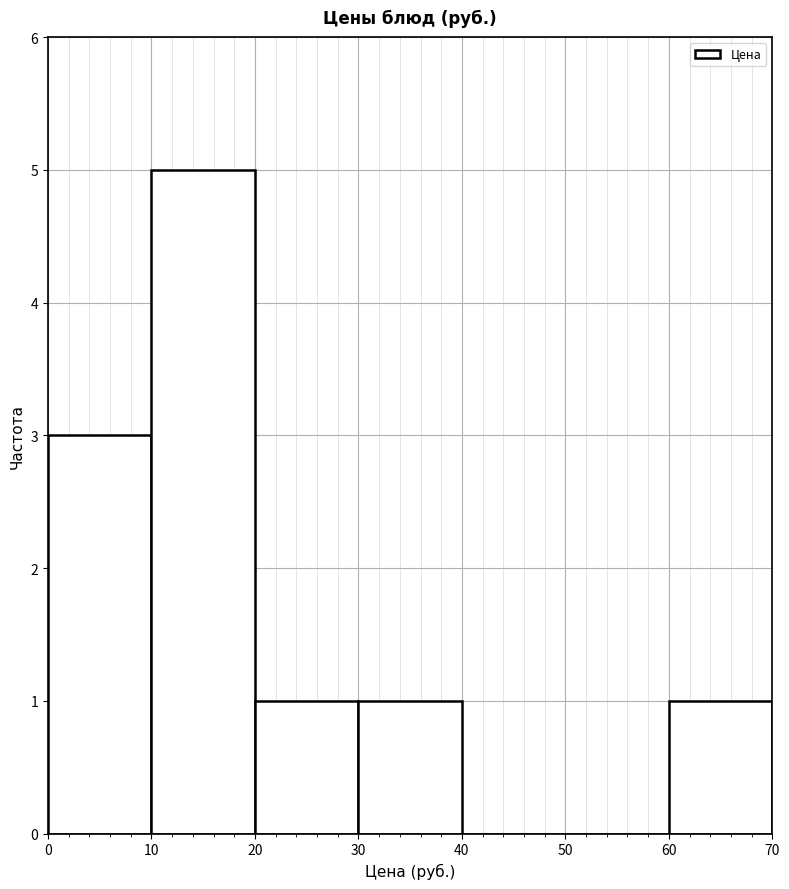

Reading left to right, list every bar in this chart as the range it spans on the x-axis followed by its height. The values are not printed on the chart, so give them approximately, as read against the axis.

0 to 10: 3
10 to 20: 5
20 to 30: 1
30 to 40: 1
40 to 50: 0
50 to 60: 0
60 to 70: 1